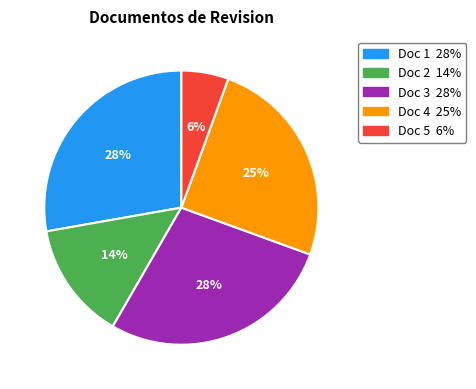

To the nearest percent, what is the difference between the largest and smallest slice percentages?

22%